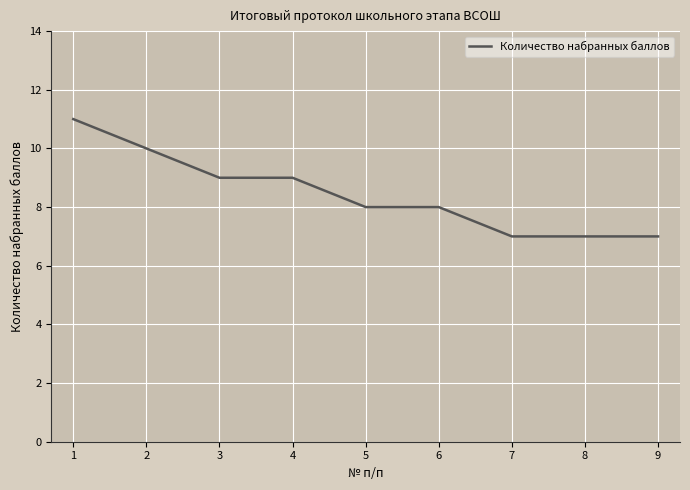

Is this an area chart (filled region under the line)?

No